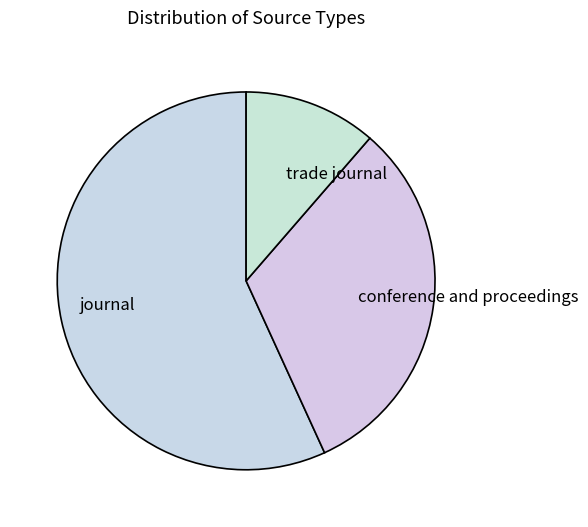

Rank the categories by value from highest to lowest.

journal, conference and proceedings, trade journal